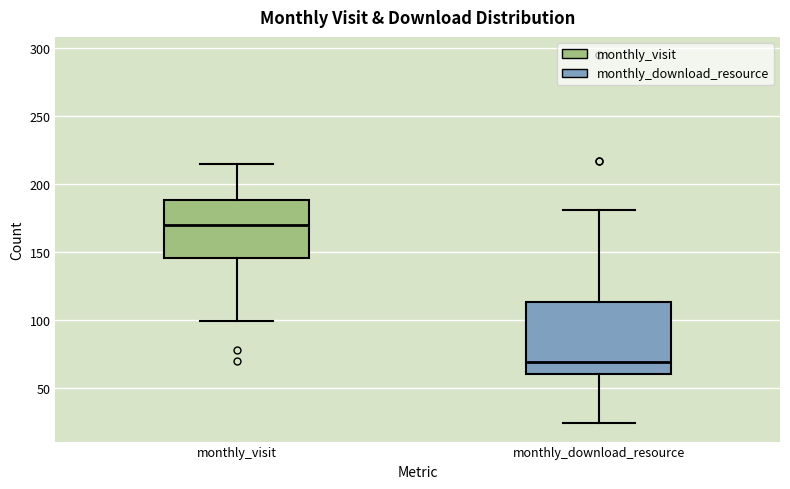

Where is the lower edge of the box for monthly_visit on the y-axis? The values are not printed on the chart, so give them approximately, as read against the axis.

145